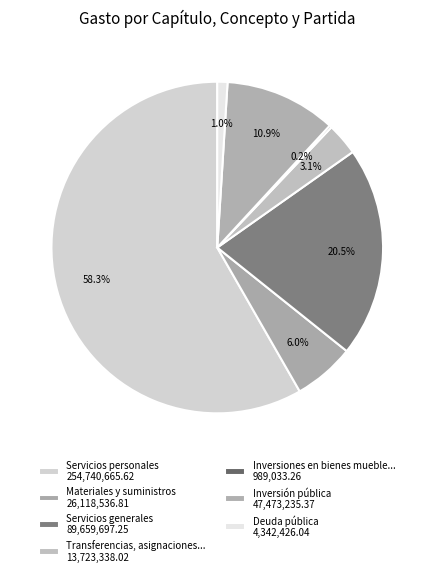

Rank the categories by value from highest to lowest.

Servicios personales, Servicios generales, Inversión pública, Materiales y suministros, Transferencias, asignaciones, subsidios, Deuda pública, Inversiones en bienes muebles e inmuebles